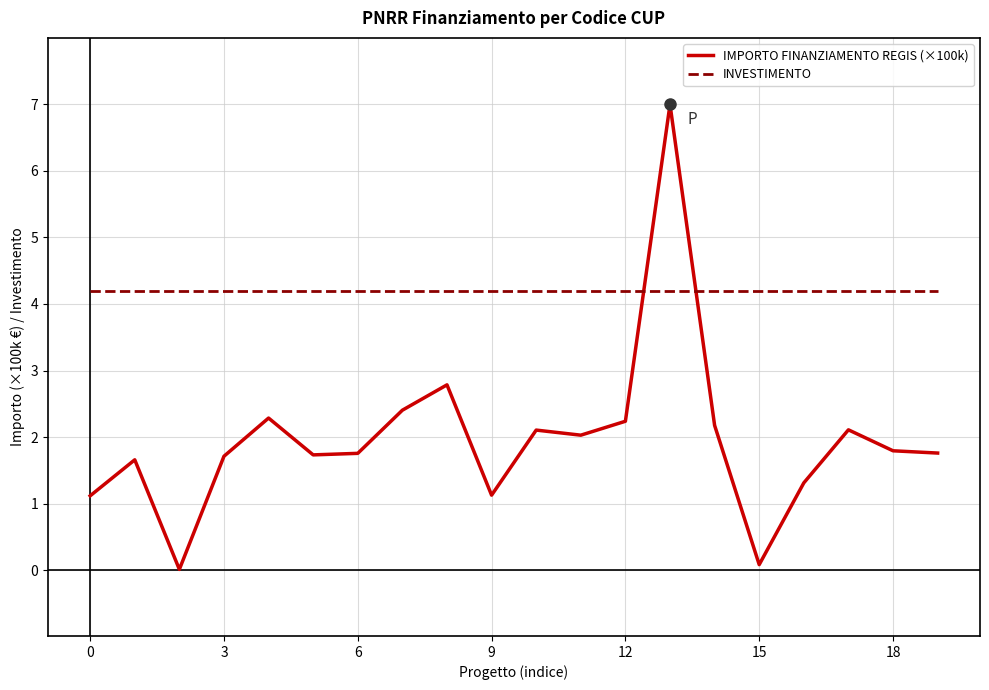

What is the lowest value of the INVESTIMENTO series?

4.2